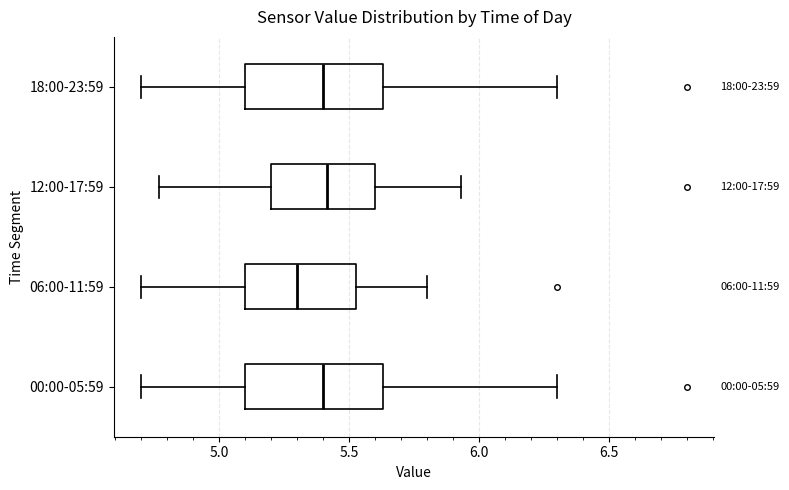

Which box's median line is the furthest to the left?

06:00-11:59